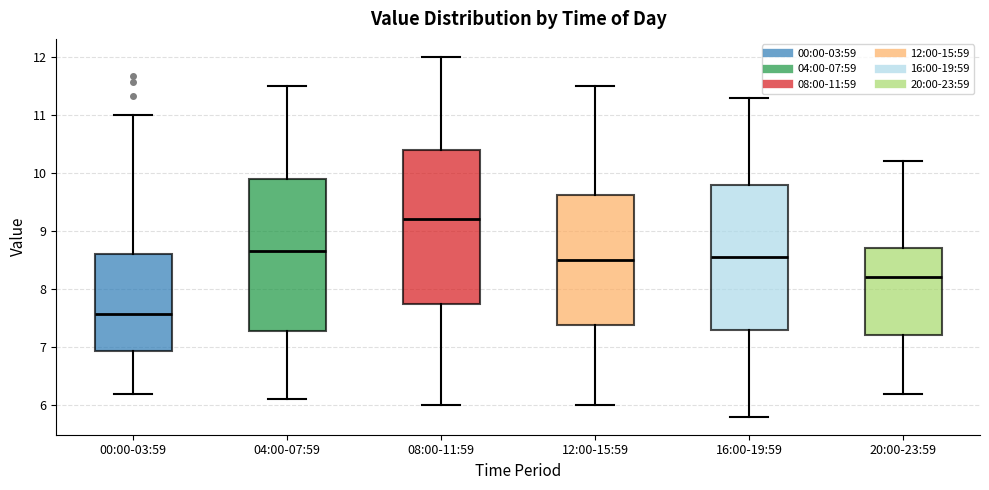

Where does the upper whisker of the box for 00:00-03:59 end on the y-axis? The values are not printed on the chart, so give them approximately, as read against the axis.

11.0